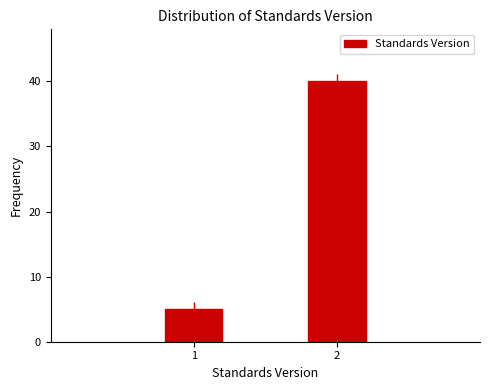

Reading left to right, list all the values displayed in this chart.

1=5	2=40